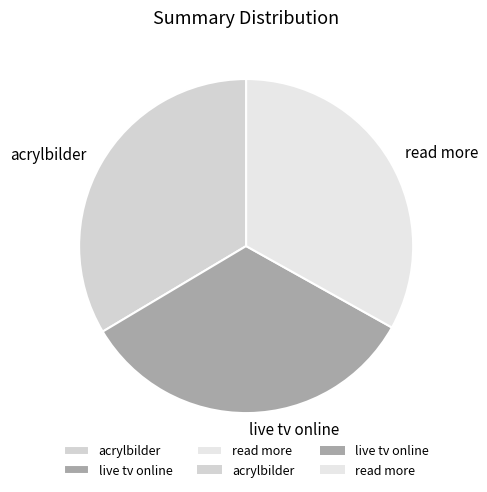

Does acrylbilder represent more than half of the total?

No